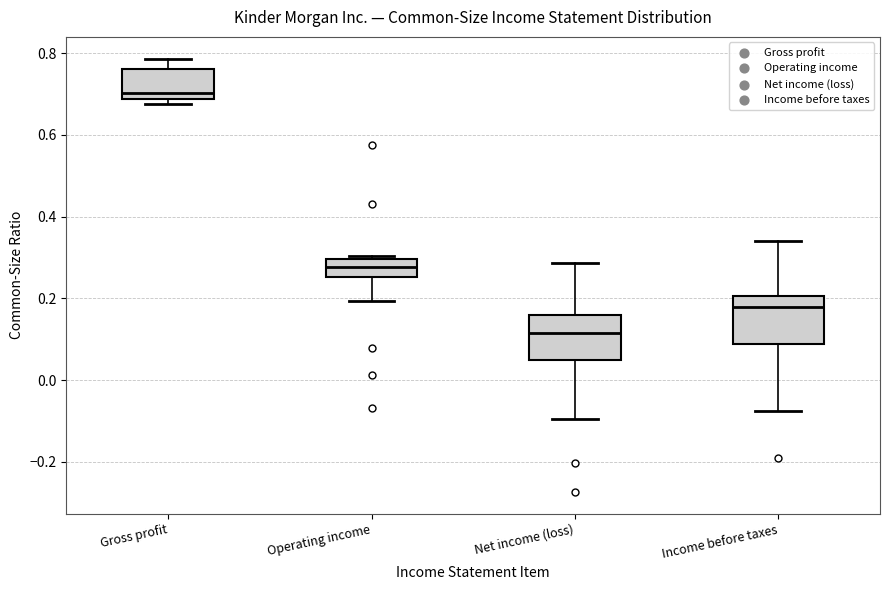

Where is the upper edge of the box for Gross profit on the y-axis? The values are not printed on the chart, so give them approximately, as read against the axis.

0.76